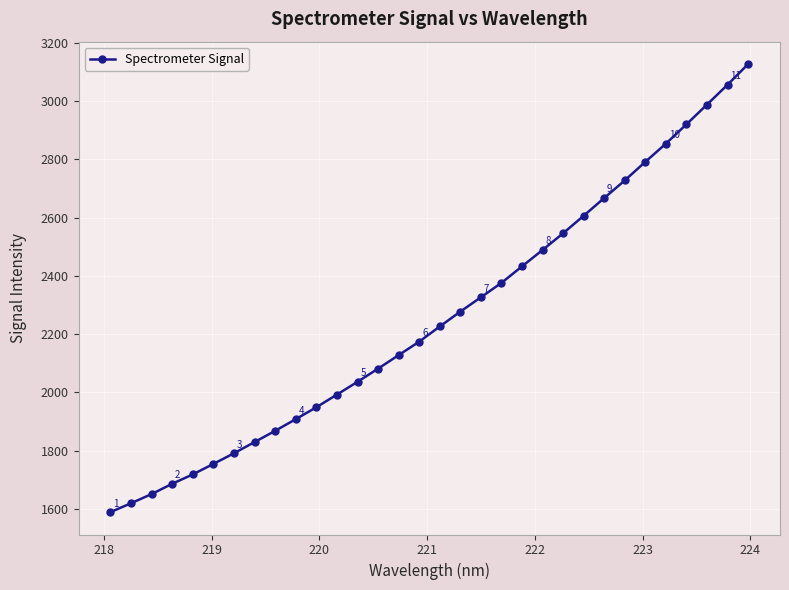

How many data points are less than 2226?

16